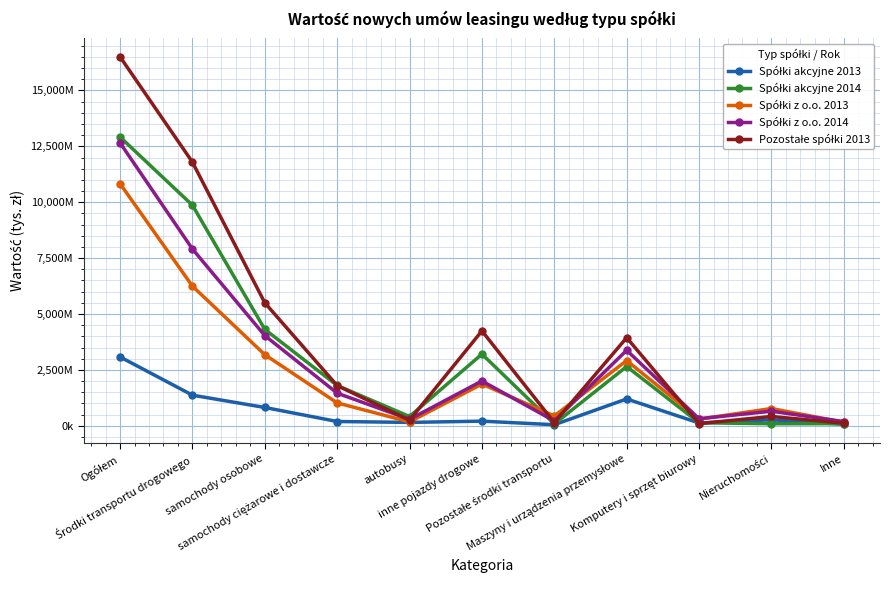

At Środki transportu drogowego, list the series in order from largest to smallest.

Pozostałe spółki 2013, Spółki akcyjne 2014, Spółki z o.o. 2014, Spółki z o.o. 2013, Spółki akcyjne 2013